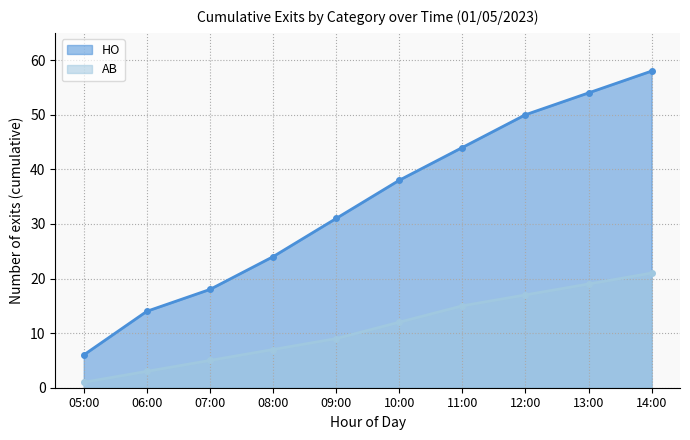

Is the value of AB at 12:00 greater than the value of HO at 14:00?

No